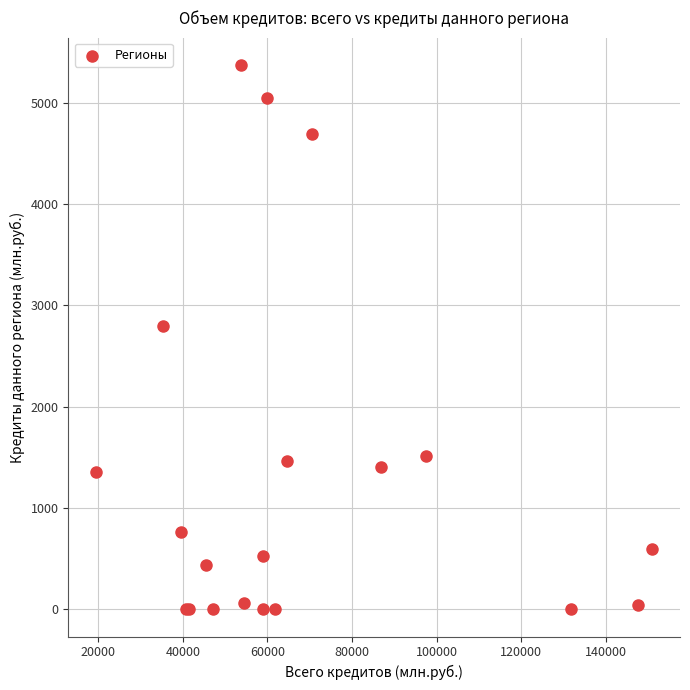

What Y value in the scatter plot is closest to 2687?

2800